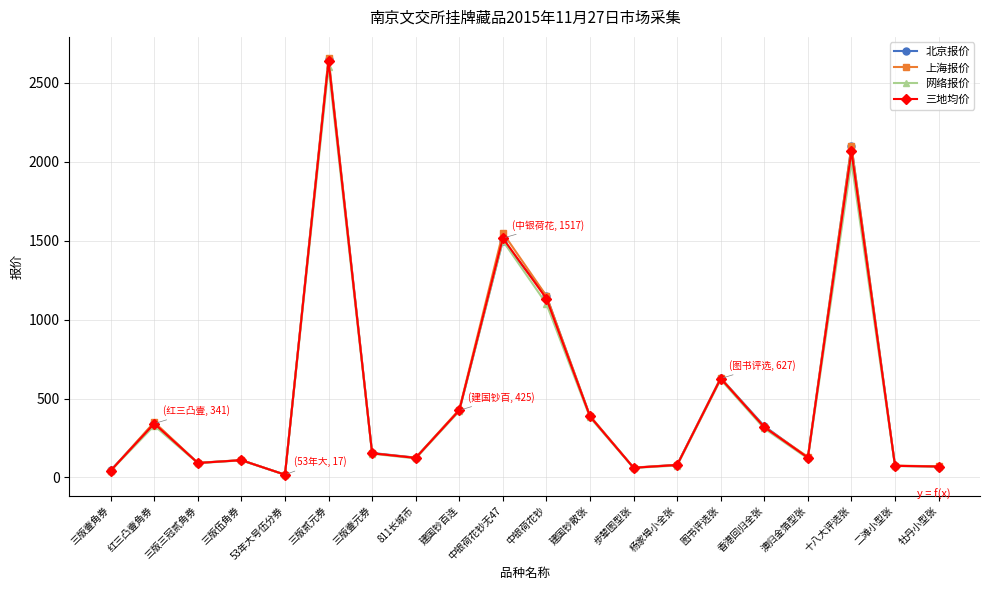

True or false: 上海报价 has a value of 32.2 at 澳归金箔型张.

False